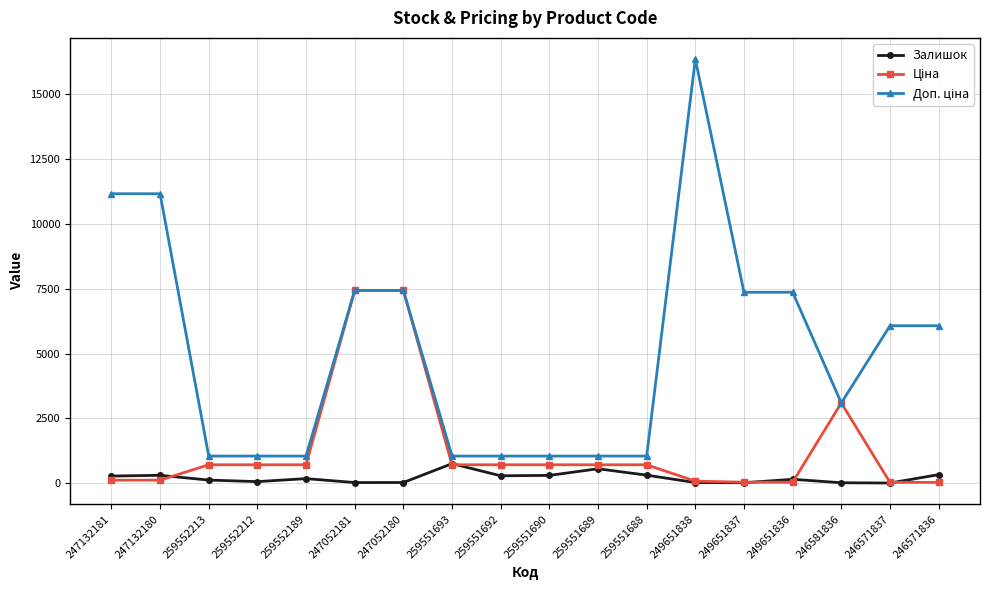

At which category is the sum across all series the highest?

249651838